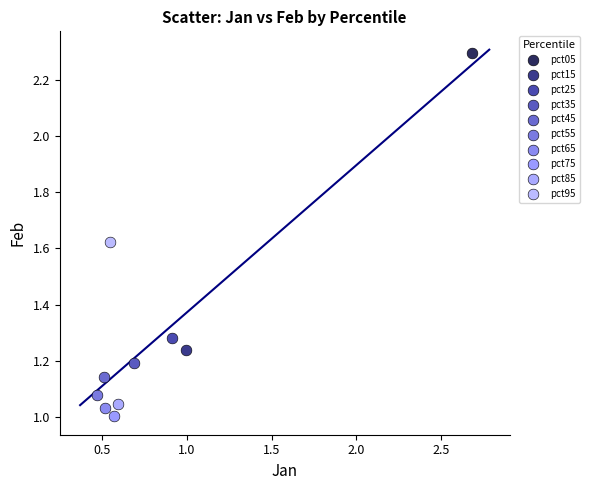

What are all the series names shown in the legend?

pct05, pct15, pct25, pct35, pct45, pct55, pct65, pct75, pct85, pct95